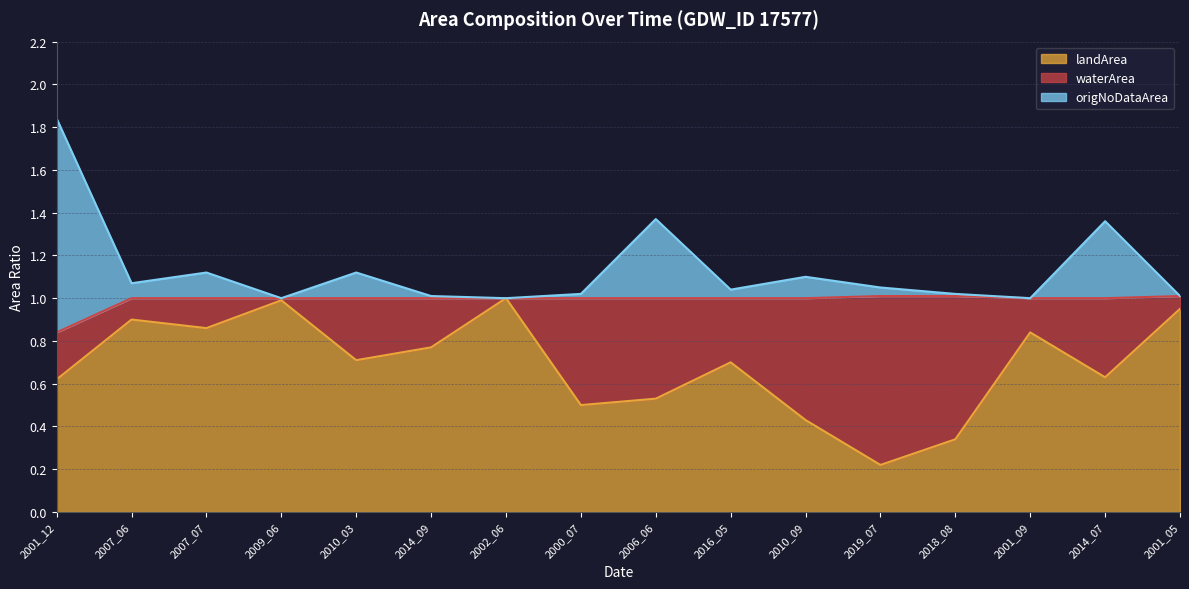

What is the label of the 4th point from the right?

2018_08